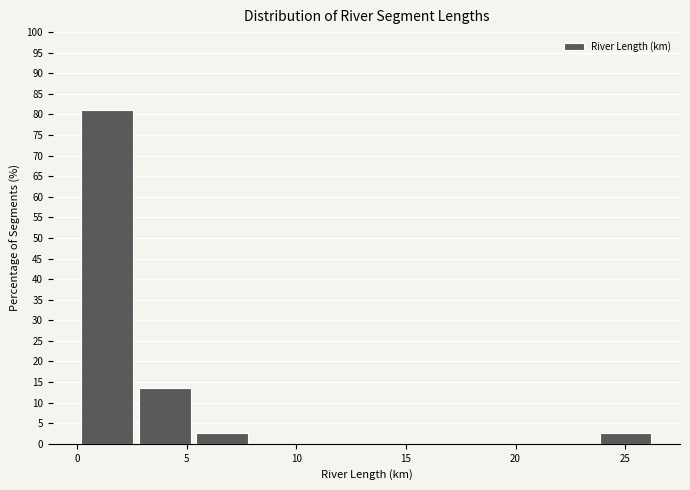

Reading left to right, transcribe this chart: for each bar, give the range it covers on the x-axis and its height. Neither the bar edges nor the heights are printed on the chart, so give them approximately, as read against the axes.

0.0 to 2.5: 81.0
2.5 to 5.5: 13.5
5.5 to 8.0: 2.5
8.0 to 10.5: 0
10.5 to 13.0: 0
13.0 to 16.0: 0
16.0 to 18.5: 0
18.5 to 21.0: 0
21.0 to 23.5: 0
23.5 to 26.5: 2.5